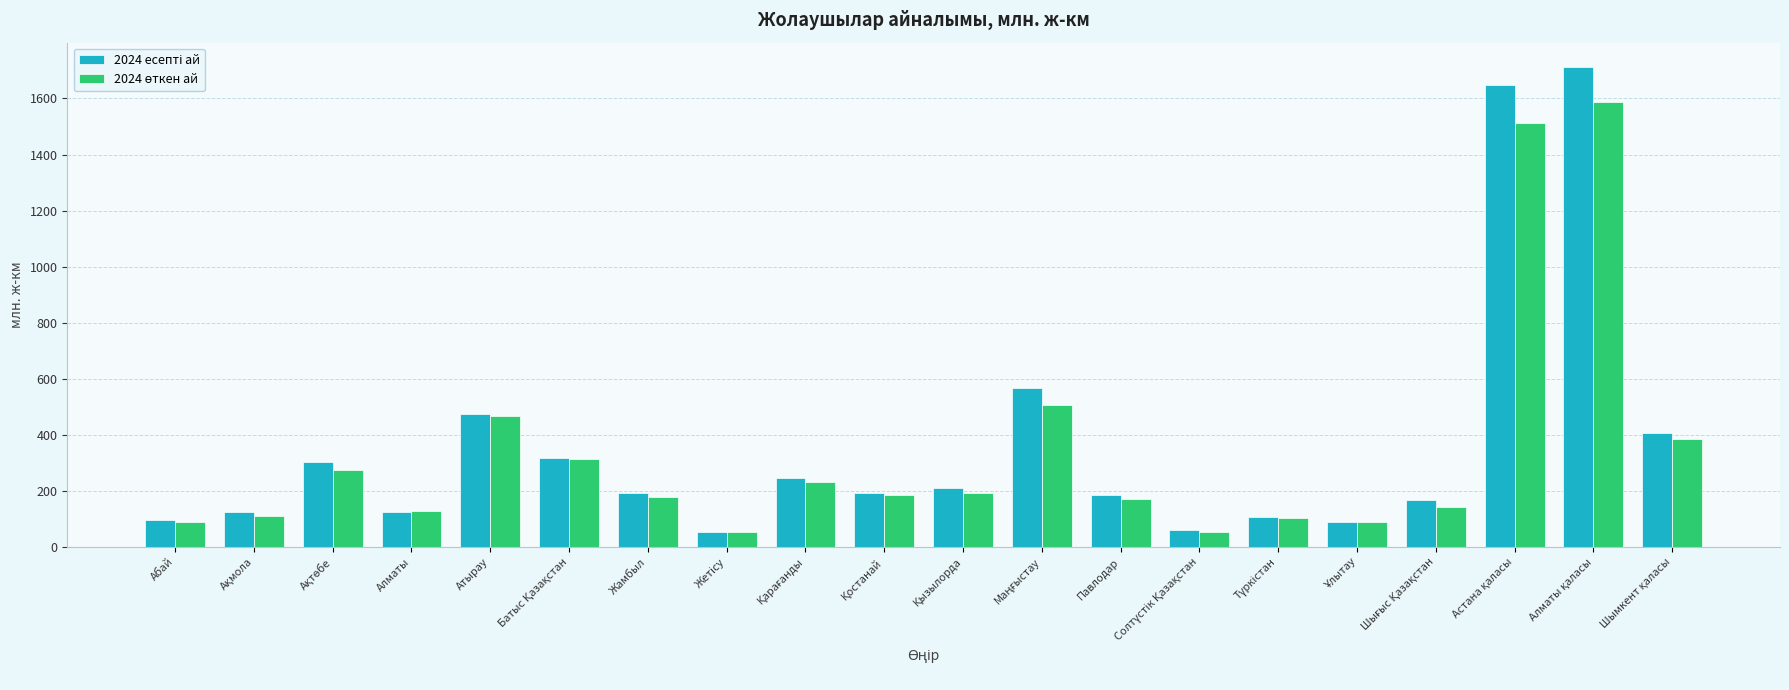

At which label does 2024 есепті ай reach its minimum?

Жетісу